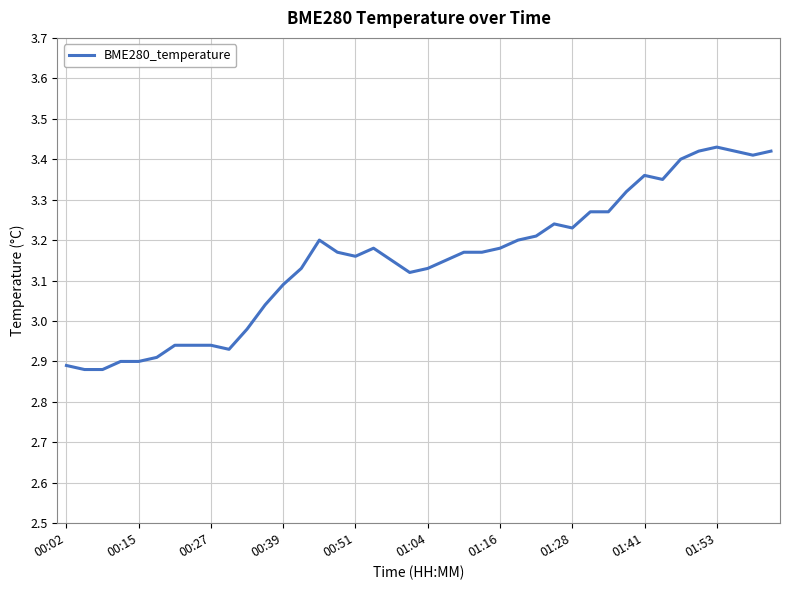

How many lines are shown in the chart?

1